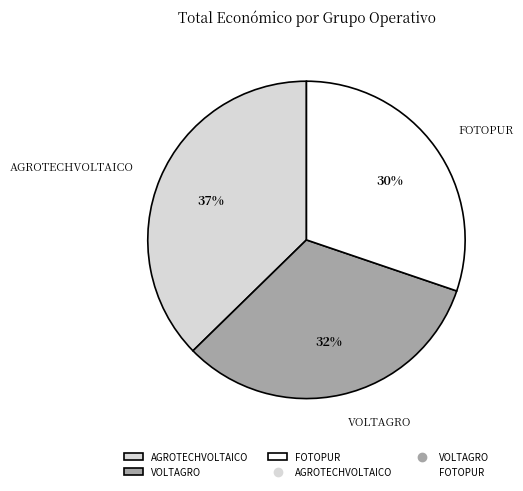

Does VOLTAGRO account for over 50% of the chart?

No